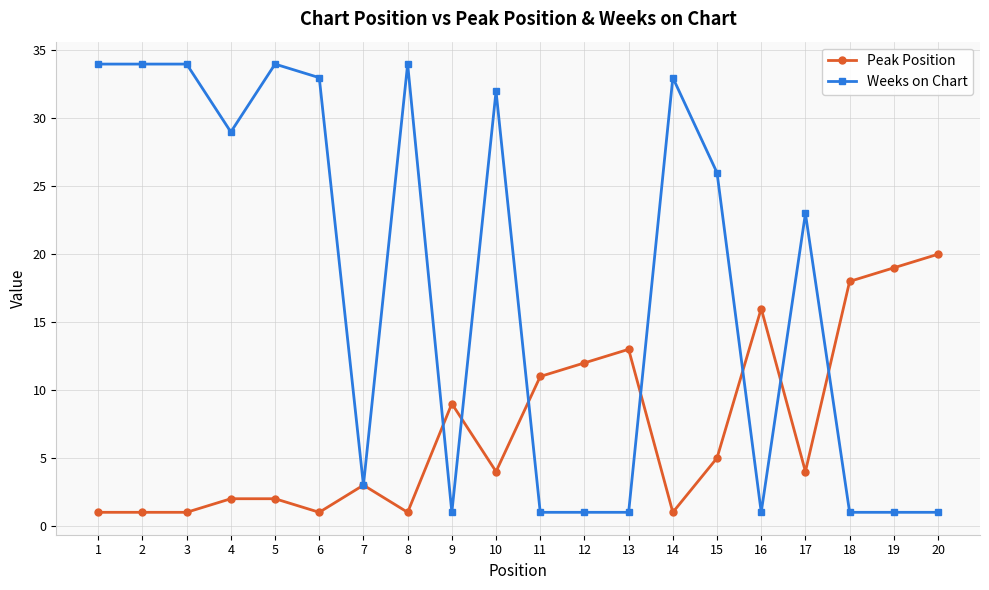

What is the value of the Weeks on Chart point at the 15th from the left?

26